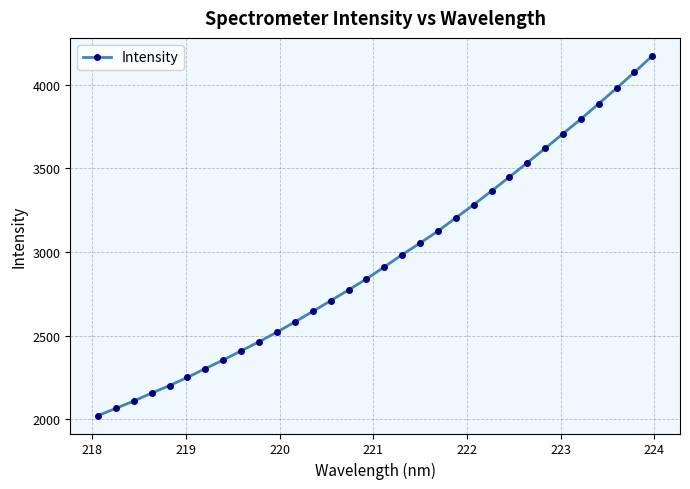

What is the sum of all values?

94563.3